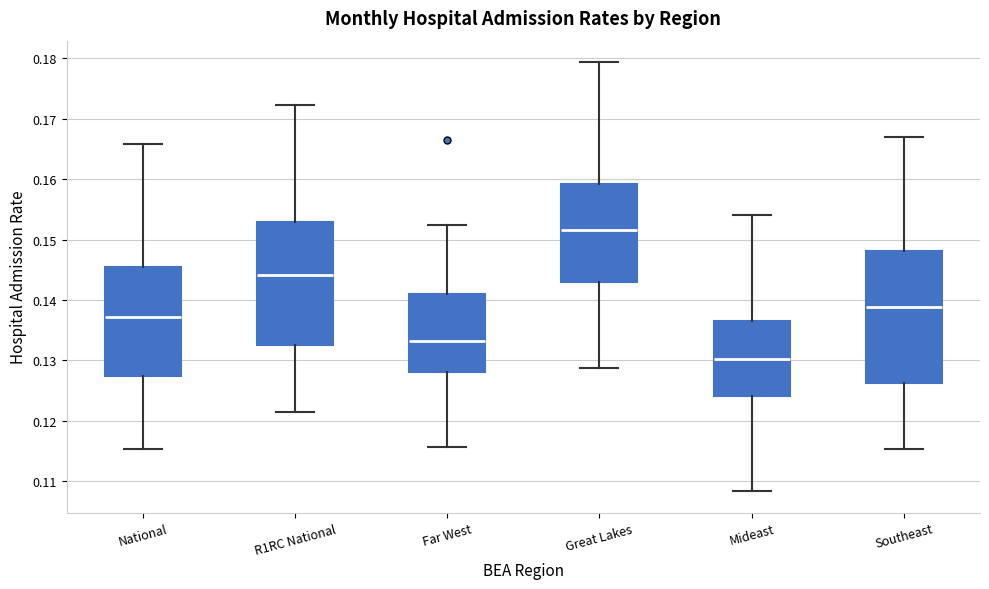

Which box's median line is the highest?

Great Lakes